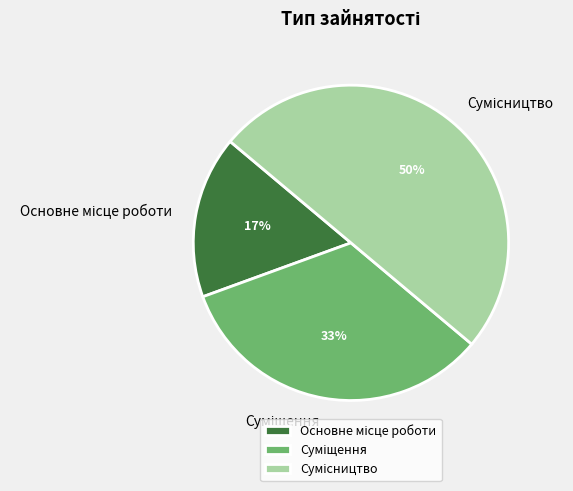

Count the number of slices in the pie.

3